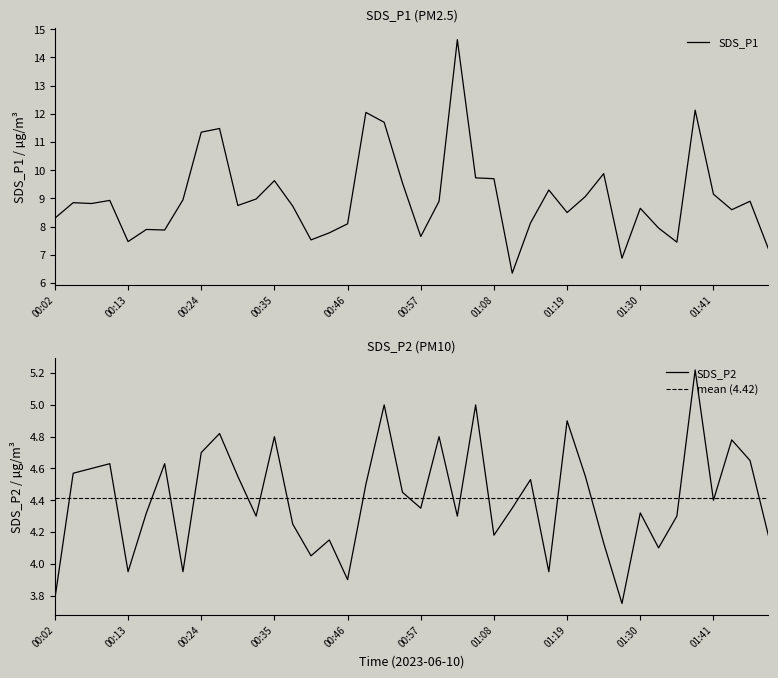

Is it true that SDS_P1 equals 7.5 at 00:13?

True